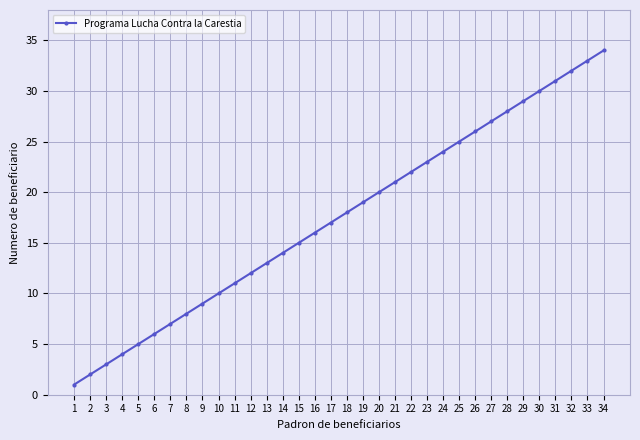

Reading left to right, transcribe all the data shown in this chart.

1=1	2=2	3=3	4=4	5=5	6=6	7=7	8=8	9=9	10=10	11=11	12=12	13=13	14=14	15=15	16=16	17=17	18=18	19=19	20=20	21=21	22=22	23=23	24=24	25=25	26=26	27=27	28=28	29=29	30=30	31=31	32=32	33=33	34=34